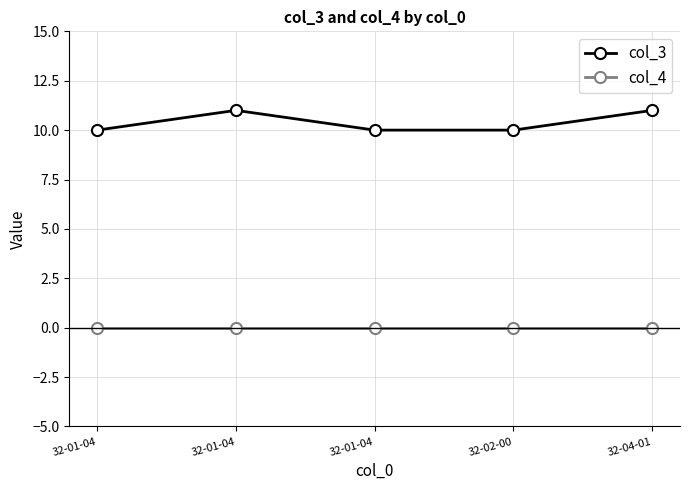

What is the spread (max minus min) of values at 32-01-04?

10